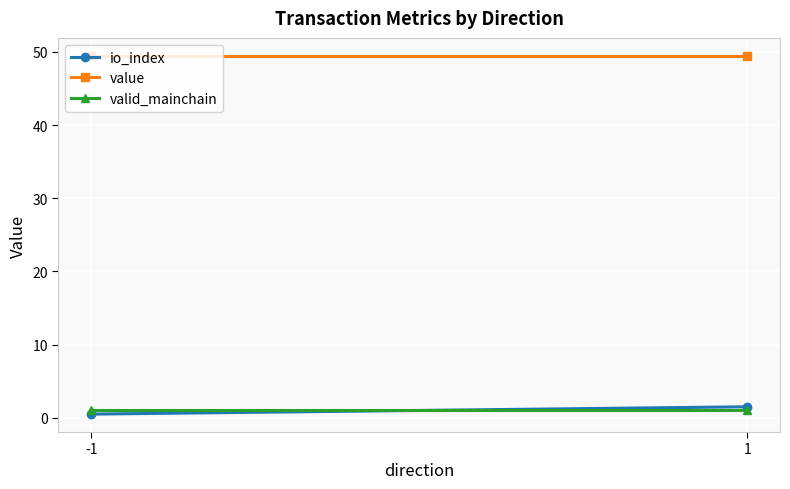

How many series are shown in this chart?

3